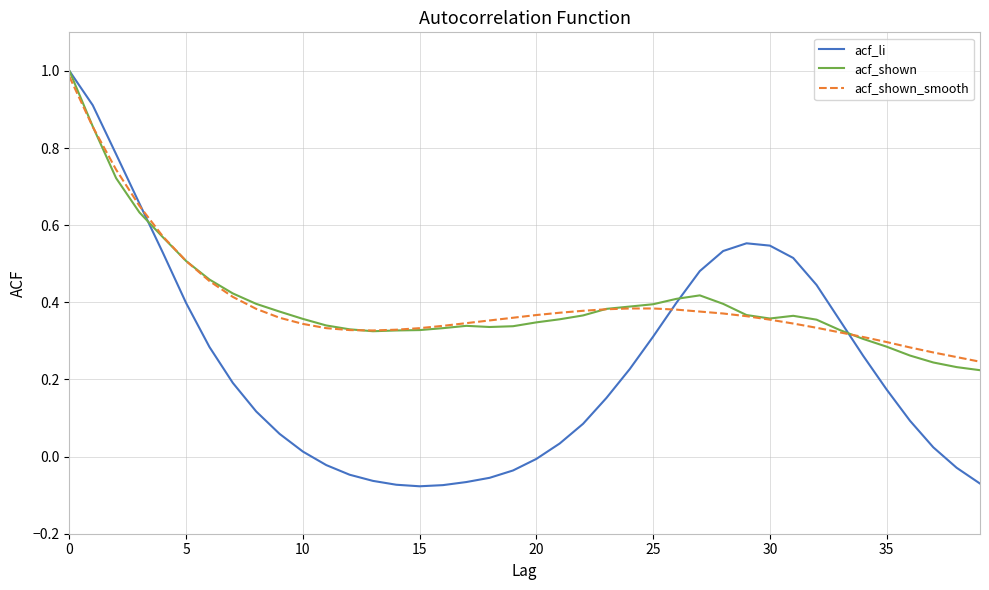

Is this an area chart (filled region under the line)?

No